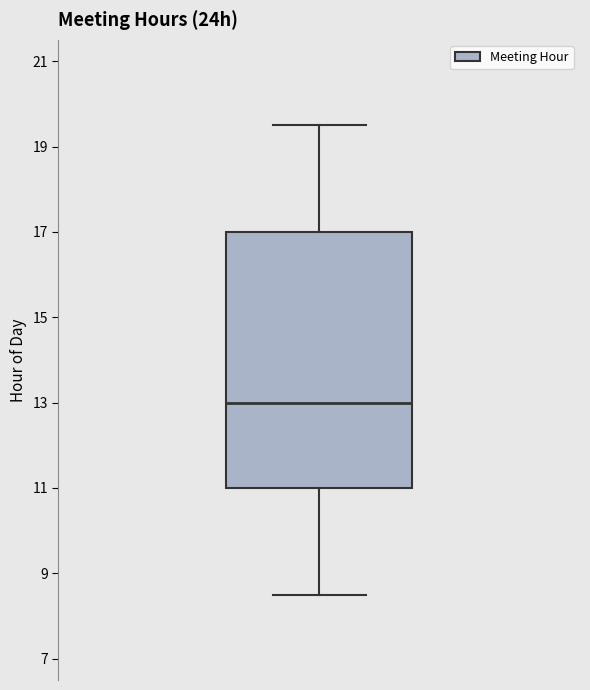

Read this box plot against the y-axis: the position of the median line, the range covered by the box, and the ends of both whiskers. The values are not printed on the chart, so give them approximately, as read against the axis.

median 13.0, box 11.0 to 17.0, whiskers 8.6 to 19.6